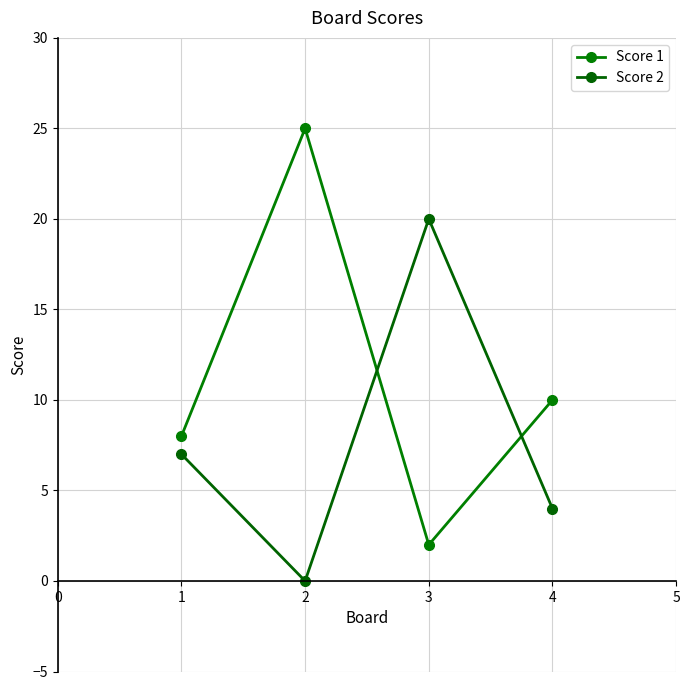

What is the sum of all Score 1 values?

45